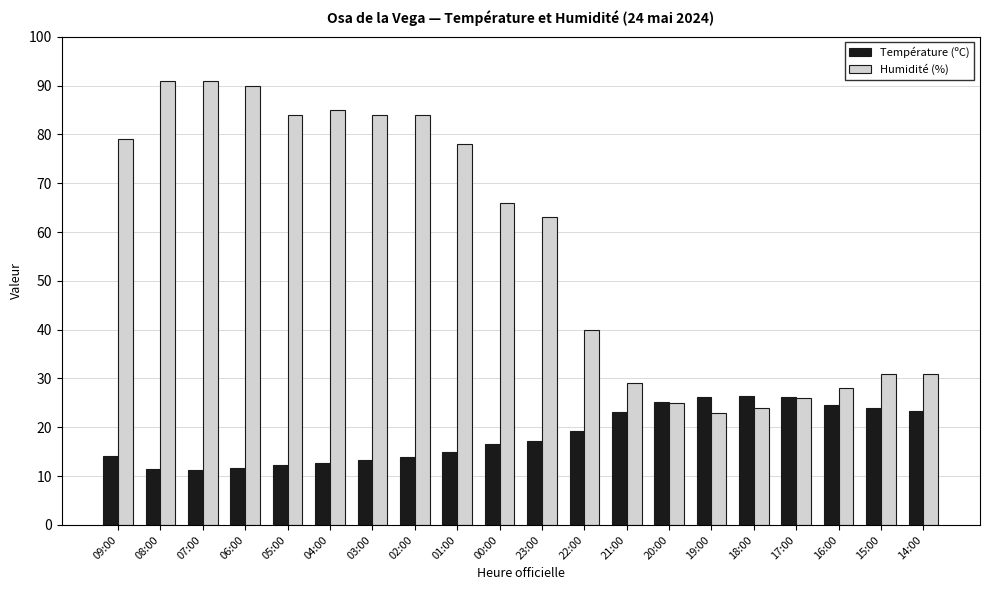

What is the label of the 4th bar from the left?

06:00